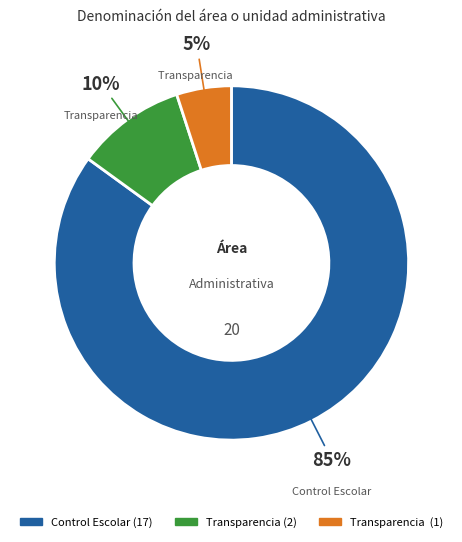

To the nearest percent, what is the difference between the largest and smallest slice percentages?

80%